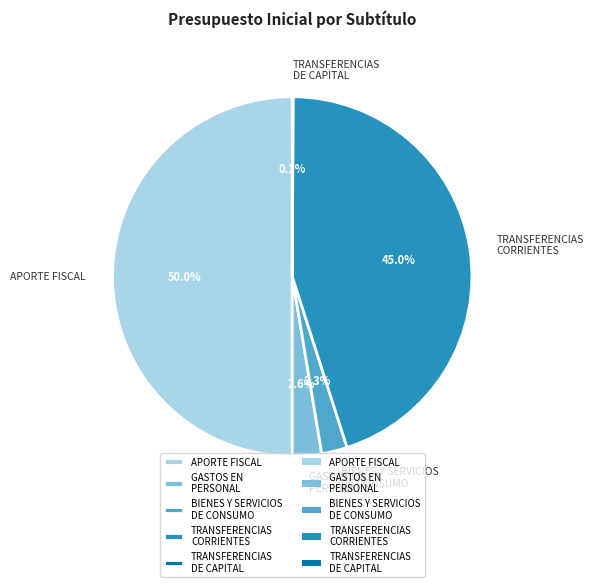

Is GASTOS EN PERSONAL the majority of the pie?

No